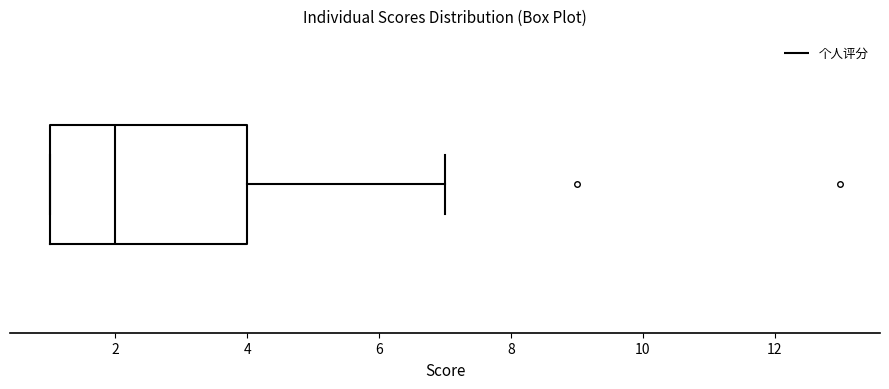

Where does the median line of the box sit on the x-axis? The values are not printed on the chart, so give them approximately, as read against the axis.

2